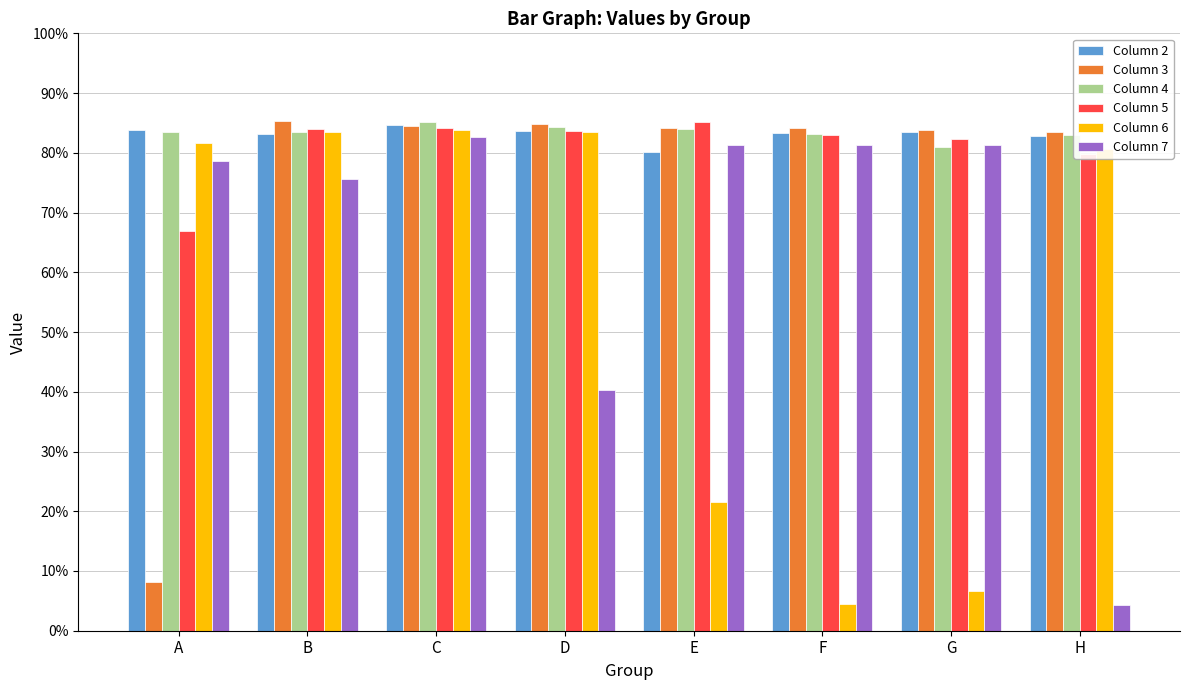

Between D and H, which series saw the biggest shift?

Column 7